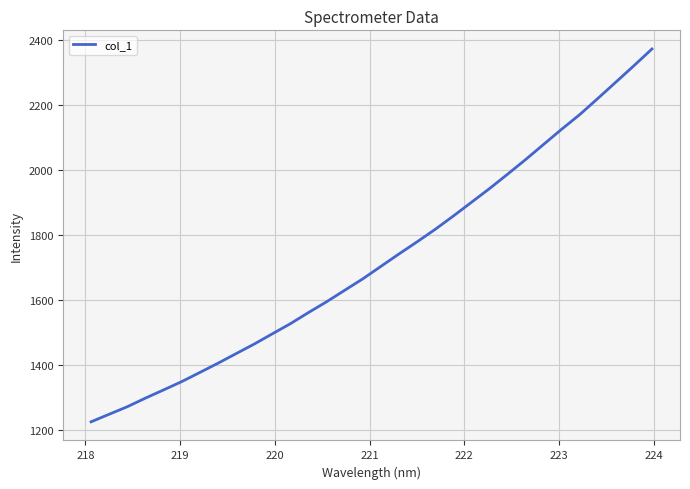

What is the minimum value shown in the chart?

1225.2